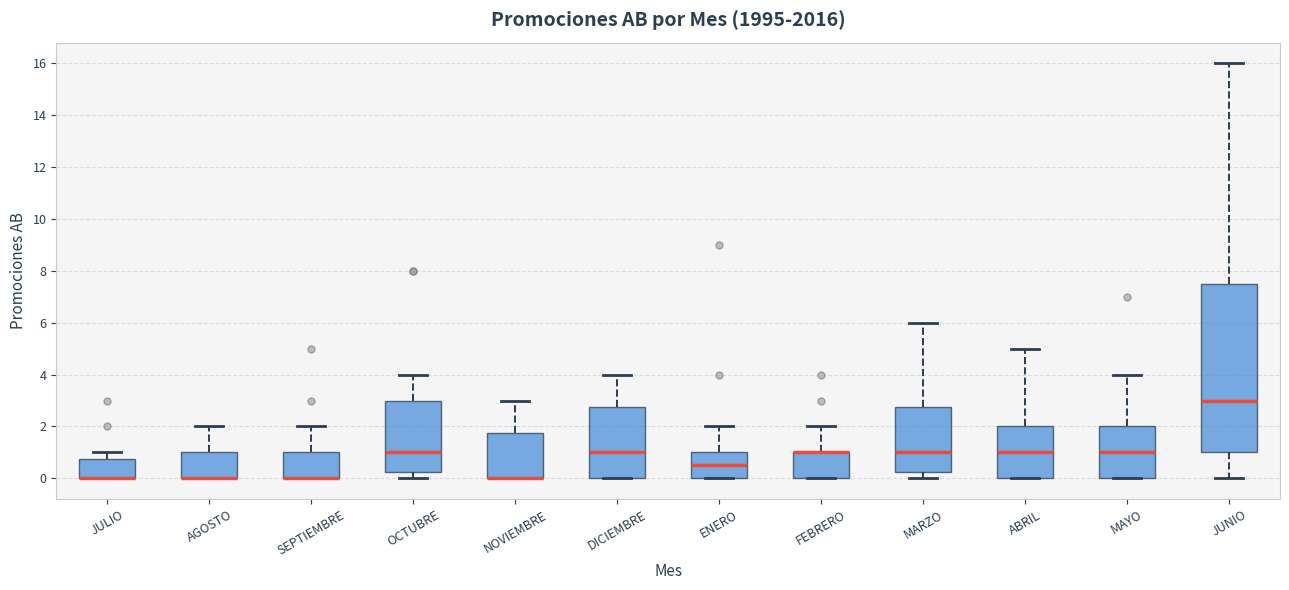

Comparing the boxes themselves (not the whiskers), which one is the tallest?

JUNIO